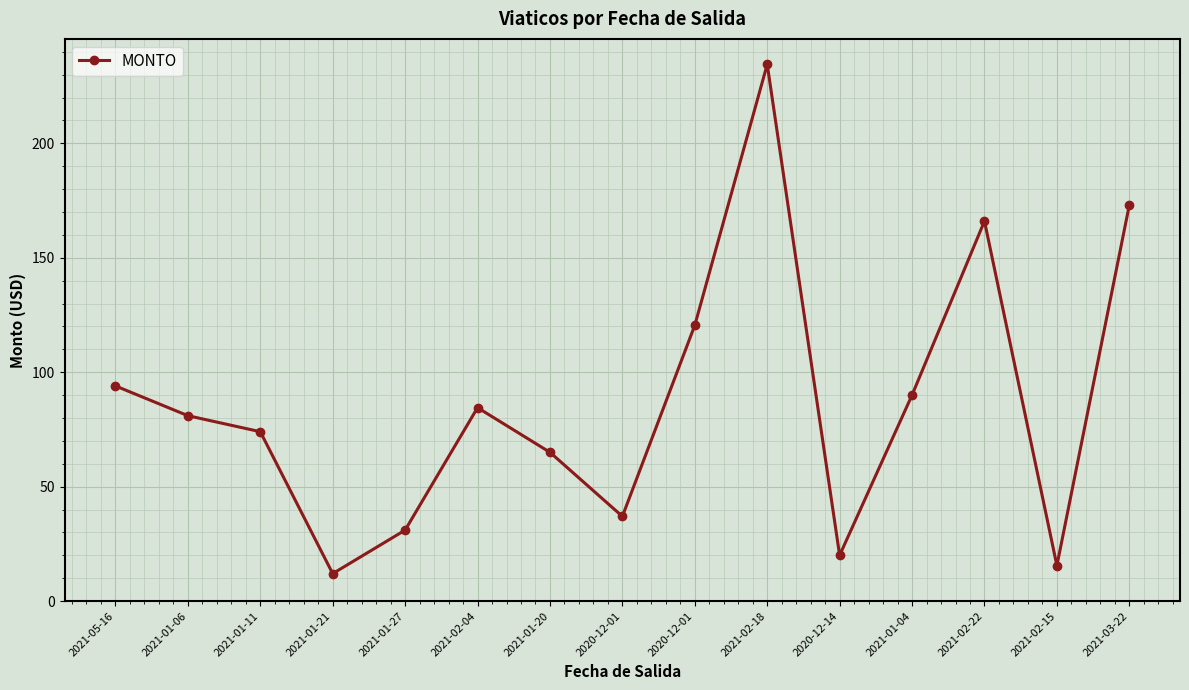

Which has a higher value, 2020-12-01 or 2021-05-16?

2020-12-01